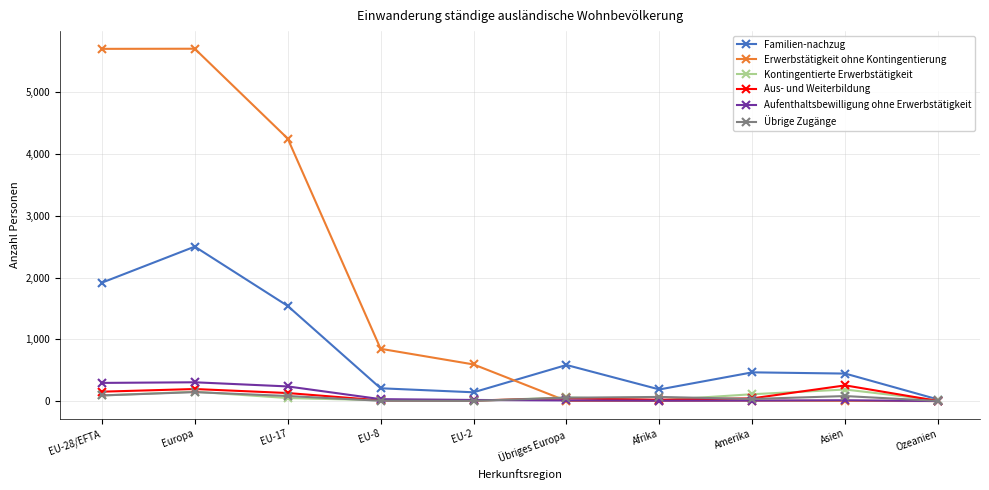

Between EU-28/EFTA and Europa, which series saw the biggest shift?

Familien-nachzug